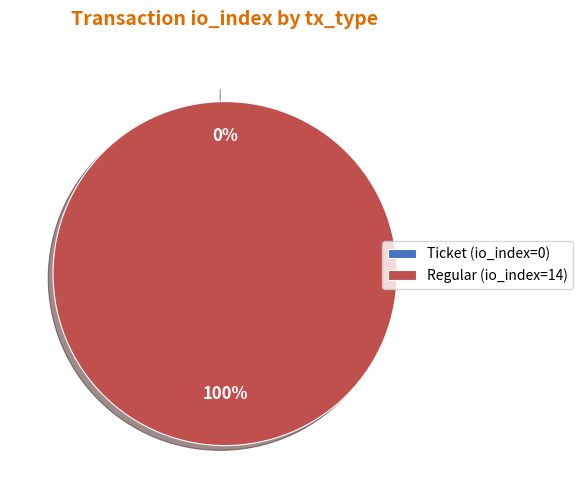

To the nearest percent, what is the difference between the largest and smallest slice percentages?

100%